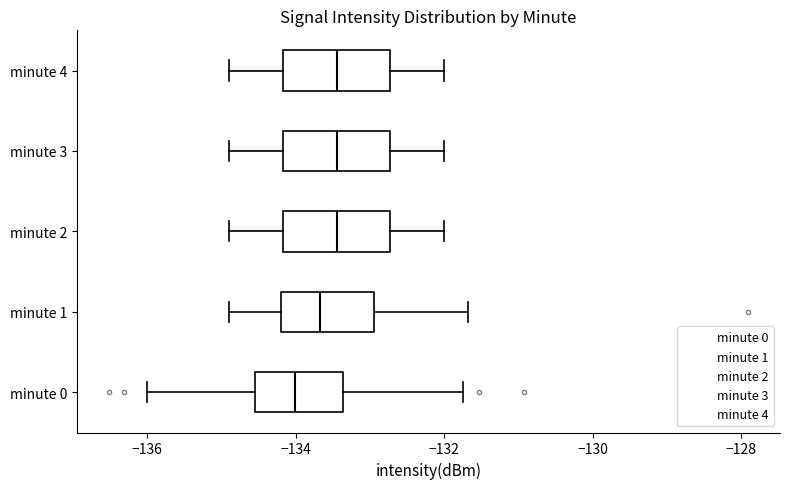

Which box's median line is the furthest to the left?

minute 0